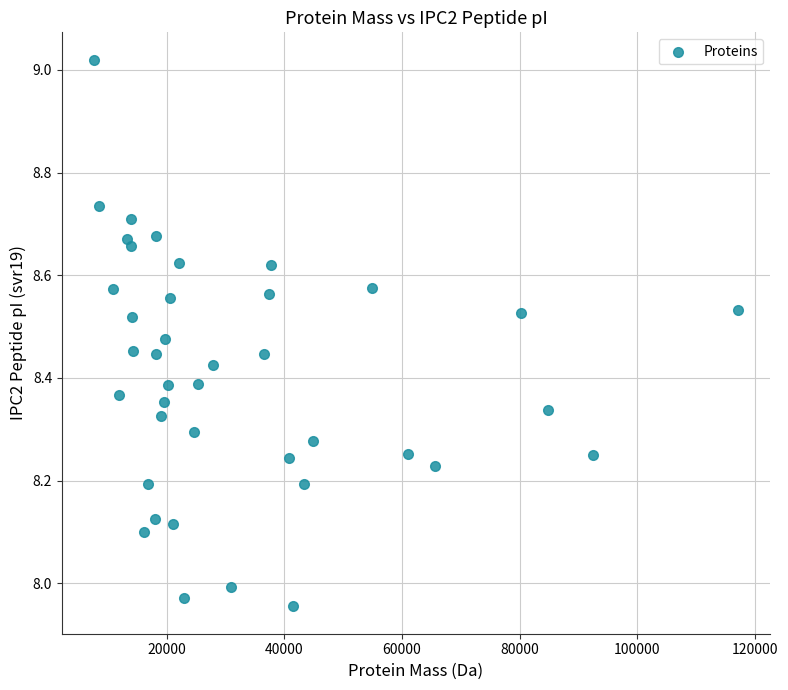

What is the range of X values (max minus min)?

109443.0